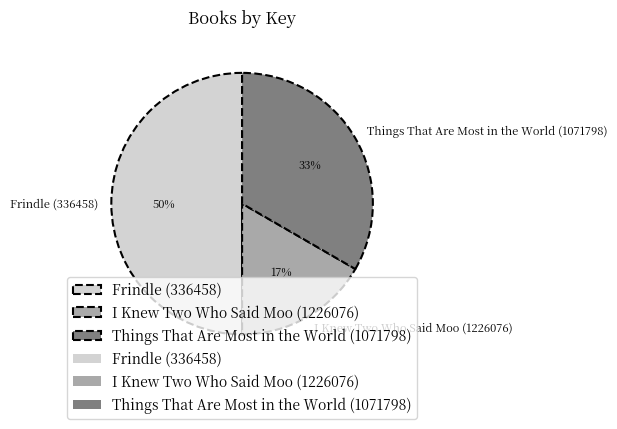

Does Things That Are Most in the World (1071798) account for over 50% of the chart?

No